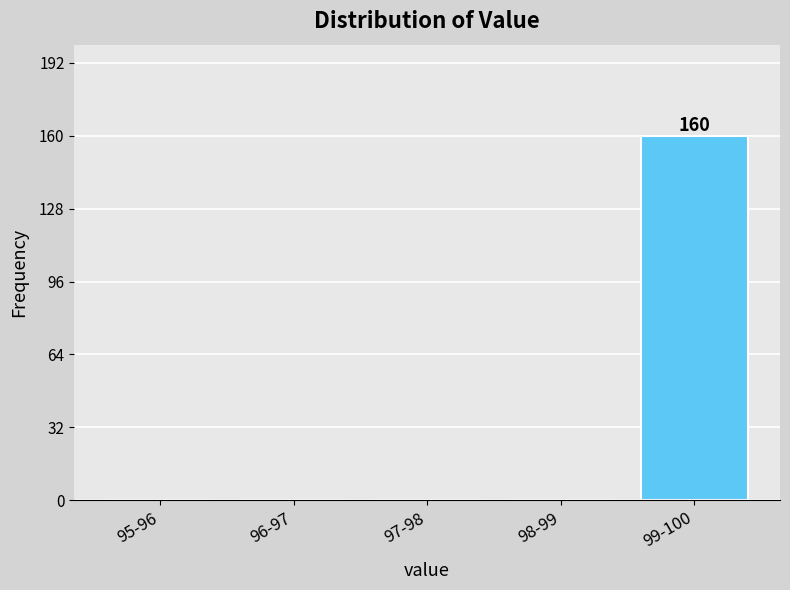

Reading left to right, what are all the values shown in this chart?

95-96=0	96-97=0	97-98=0	98-99=0	99-100=160